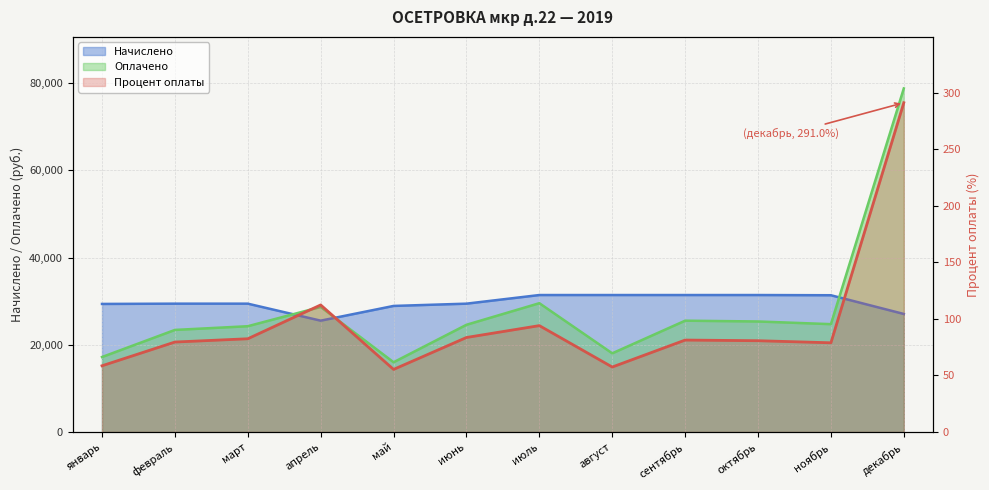

What are all the series names shown in the legend?

Начислено, Оплачено, Процент оплаты